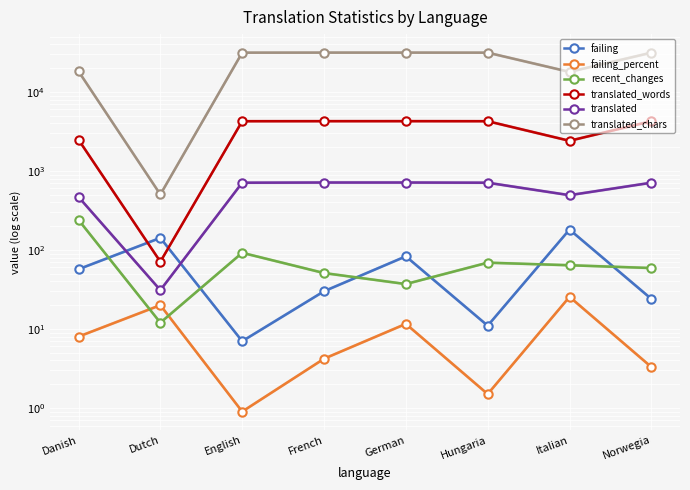

Is it true that failing_percent equals 11.6 at German?

True